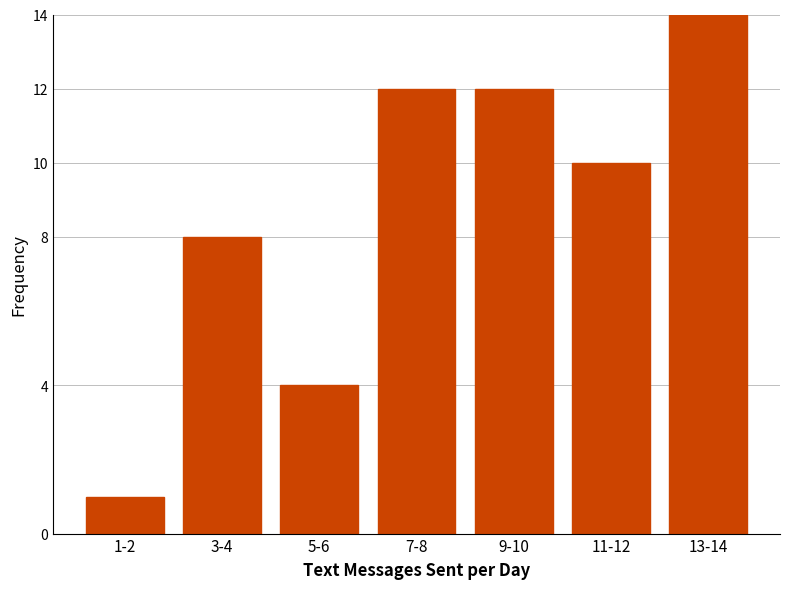

Reading right to left, what are all the values shown in this chart?

13-14=14	11-12=10	9-10=12	7-8=12	5-6=4	3-4=8	1-2=1